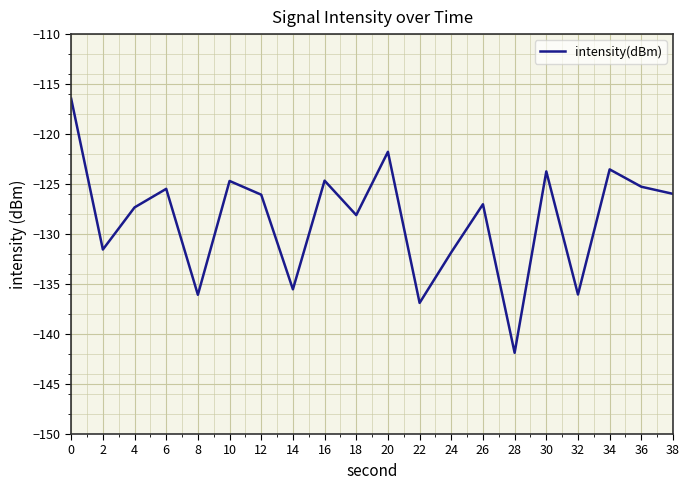

Is it true that the value at 38 is -42.1?

False